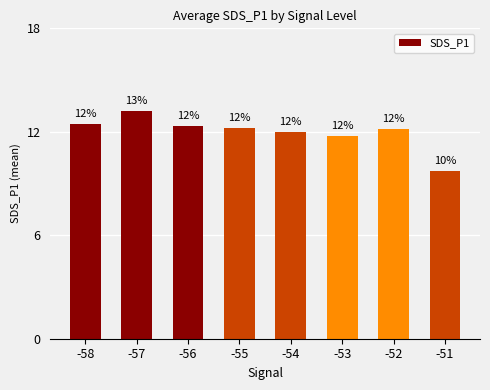

Is it true that the value at -55 is 12.2?

True